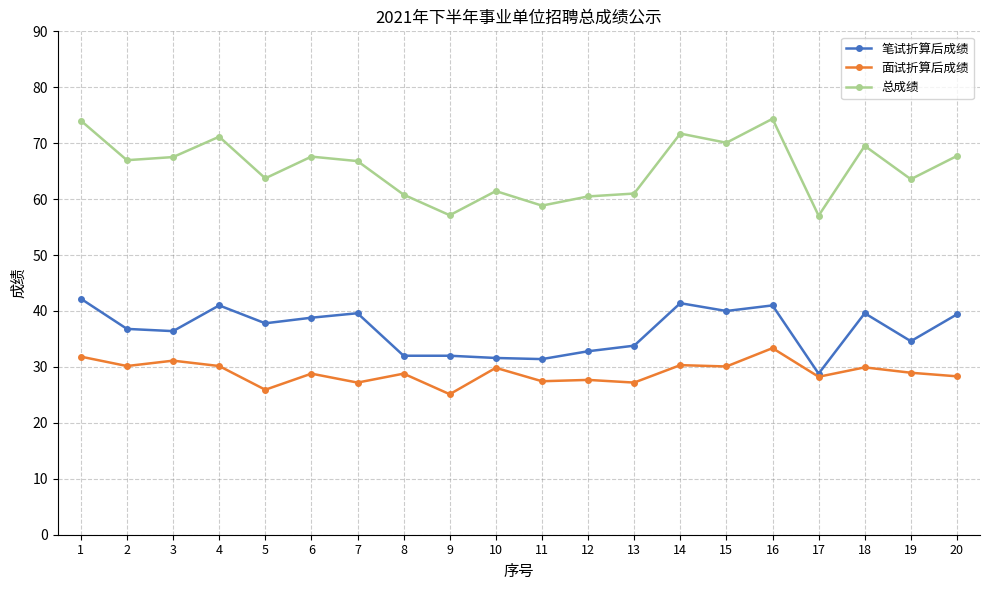

At which label is 笔试折算后成绩 closest to 35?

19